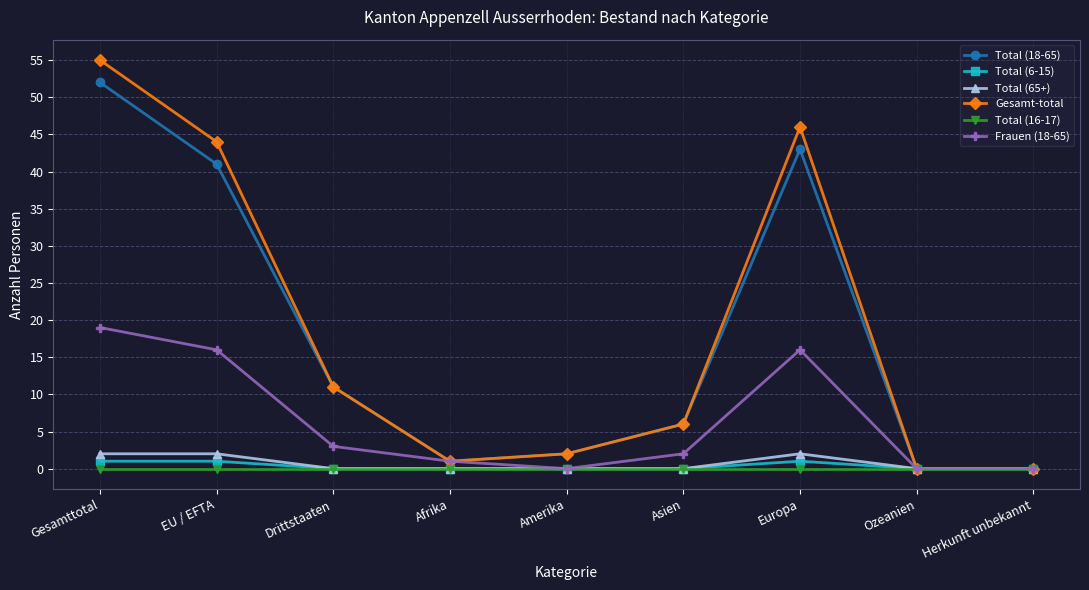

Which label corresponds to the largest value in the chart?

Gesamttotal